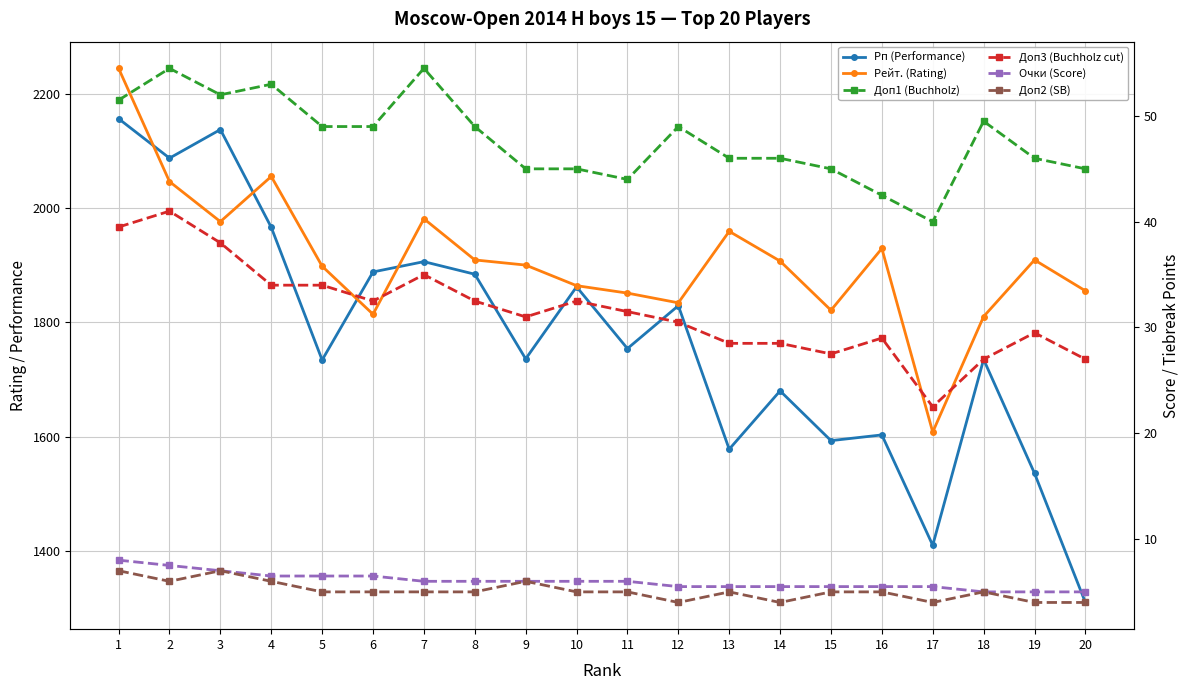

Is this an area chart (filled region under the line)?

No